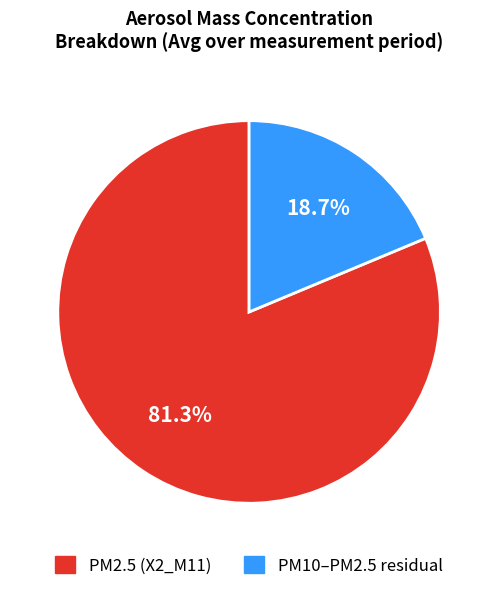

Is there a majority slice in this chart?

Yes